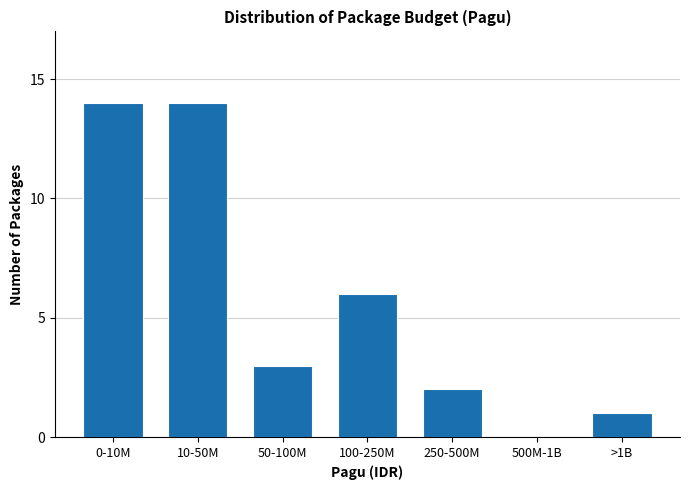

Reading left to right, list all the values displayed in this chart.

0-10M=14	10-50M=14	50-100M=3	100-250M=6	250-500M=2	500M-1B=0	>1B=1